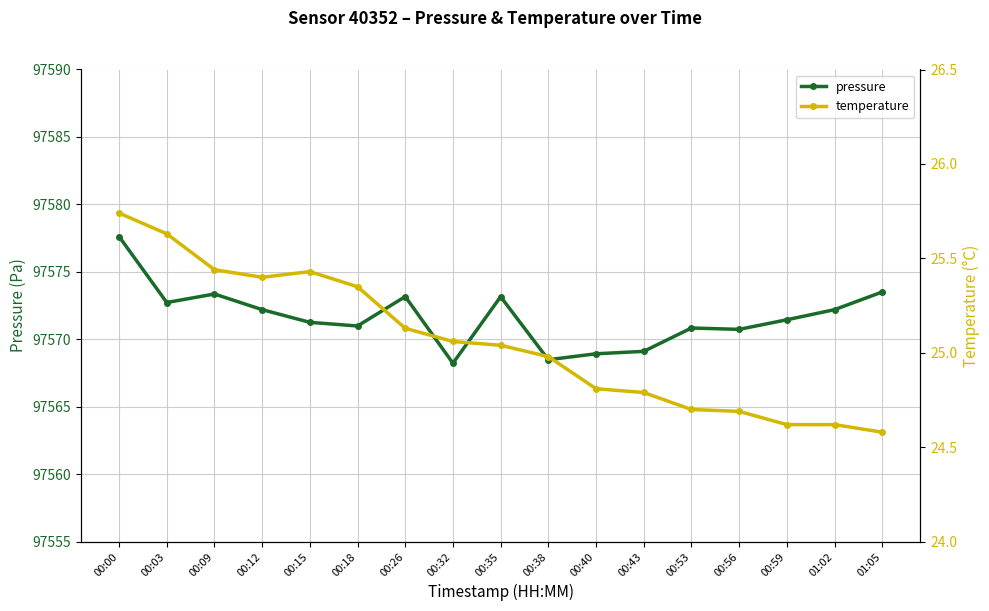

The pressure series shows 97572.2 at 00:12. True or false?

True